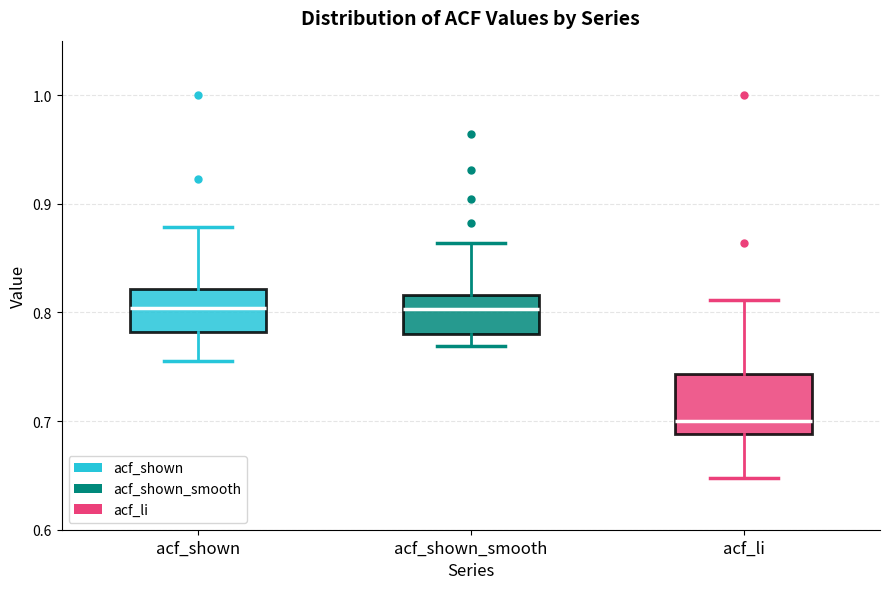

Reading left to right, read every box against the y-axis: the position of its median line, the range the box covers, and the ends of its whiskers. The values are not printed on the chart, so give them approximately, as read against the axis.

acf_shown: median 0.80, box 0.78 to 0.82, whiskers 0.76 to 0.88
acf_shown_smooth: median 0.80, box 0.78 to 0.82, whiskers 0.77 to 0.86
acf_li: median 0.70, box 0.69 to 0.74, whiskers 0.65 to 0.81